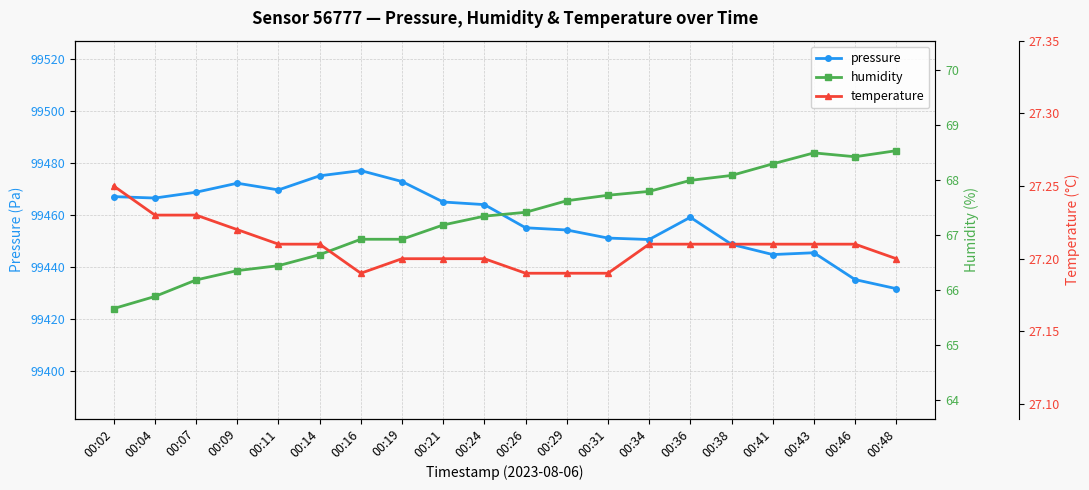

Which series has the largest total across all categories?

pressure